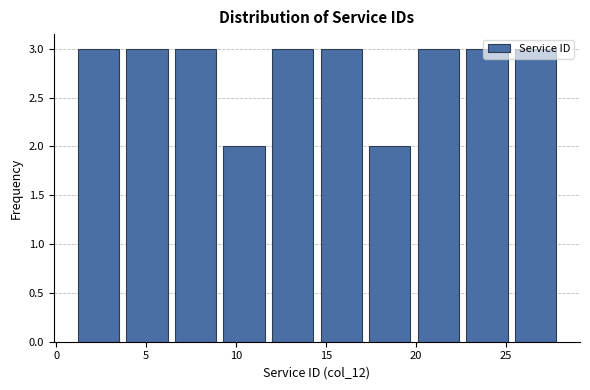

What is the height of the bar covering 14.5 to 17.2 on the x-axis? Neither the bar edges nor the heights are printed on the chart, so give them approximately, as read against the axes.

3